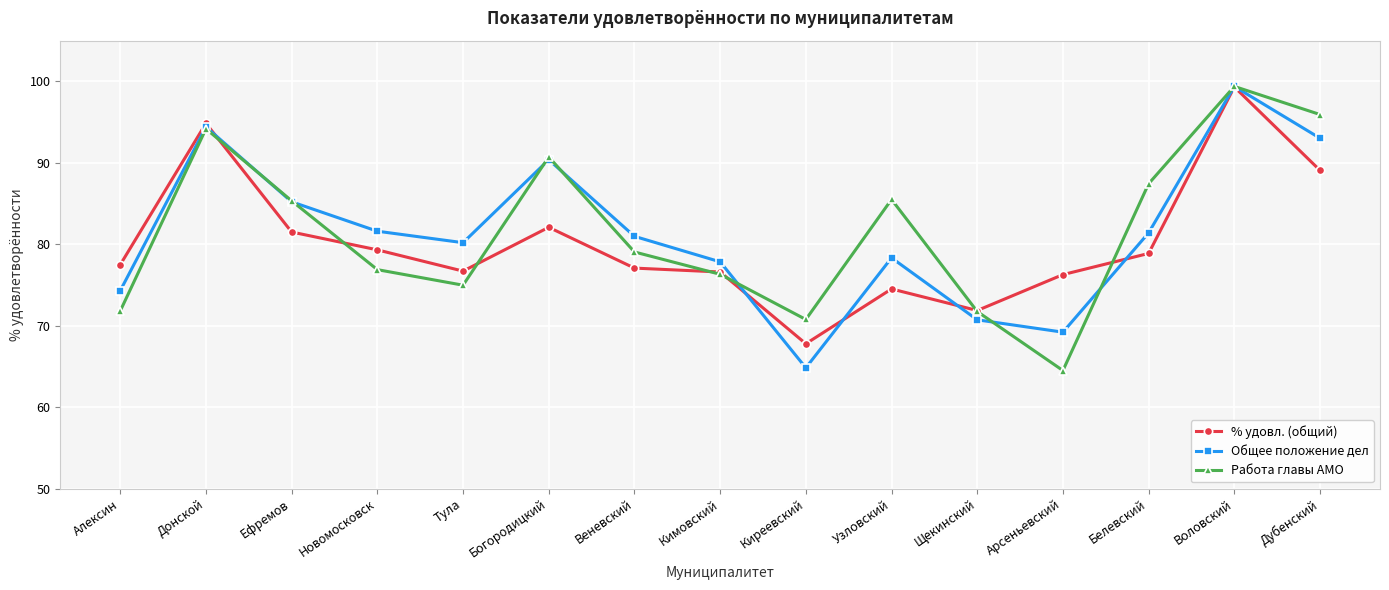

What is the label of the 5th point from the right?

Щекинский